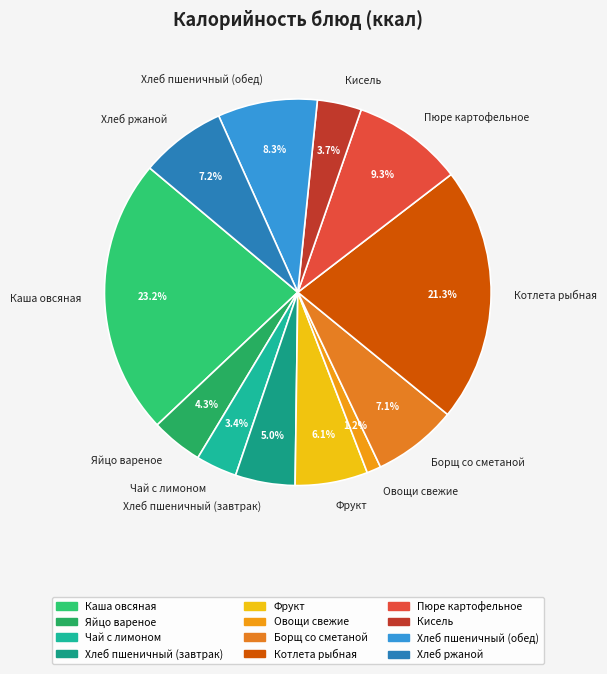

What percentage is NOT represented by Кисель?

96.3%